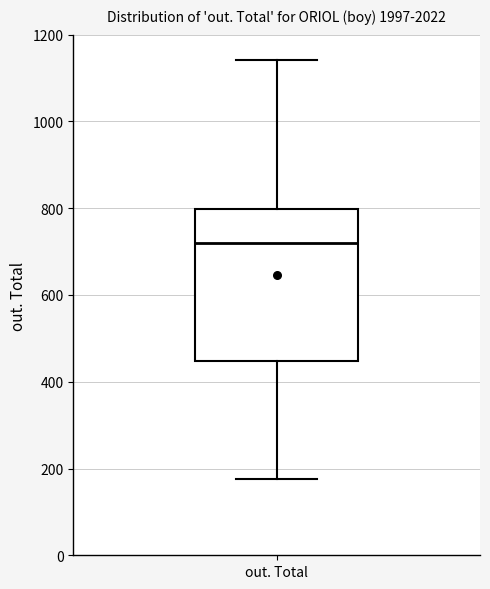

Transcribe this box plot: give where the median line is, the range the box spans, and where the two whiskers end, as read against the y-axis. The values are not printed on the chart, so give them approximately, as read against the axis.

median 720, box 440 to 800, whiskers 180 to 1140